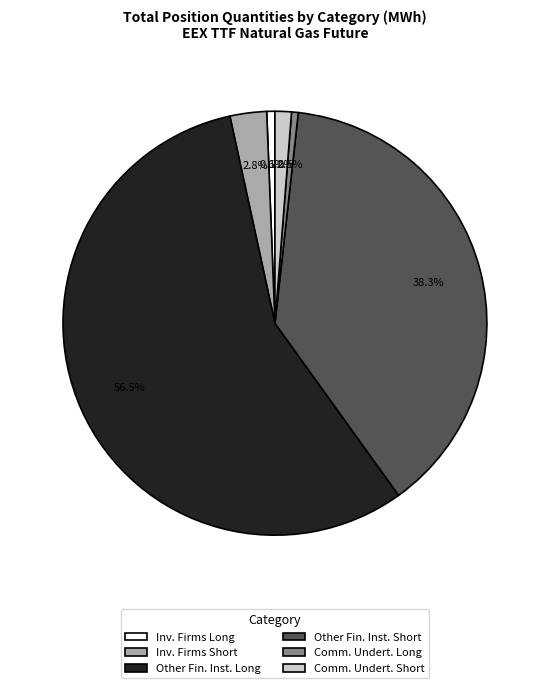

Which slice represents more than half of the pie?

Other Fin. Inst. Long